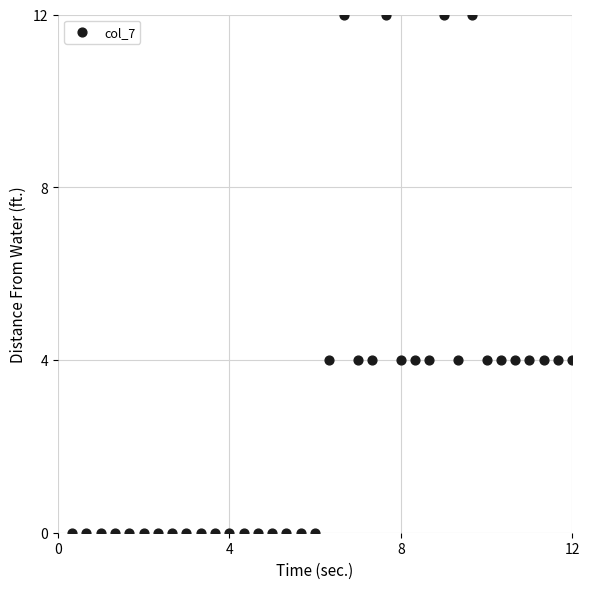

What is the range of Y values (max minus min)?

12.0